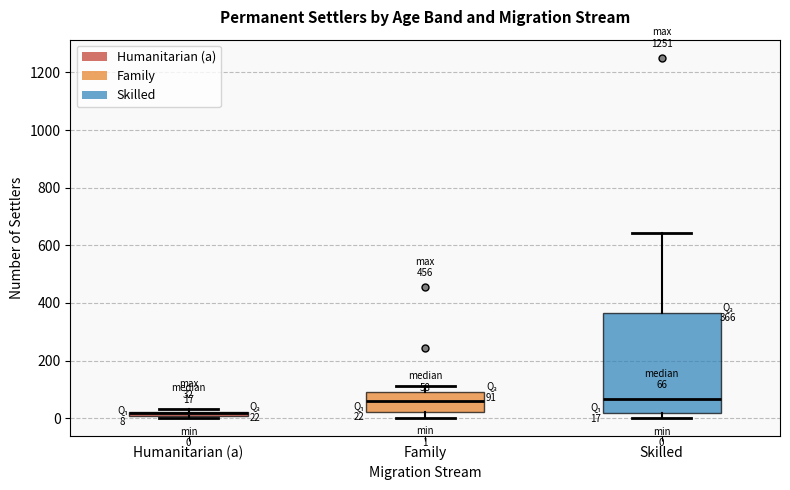

Which box is the tallest, from its lower edge to its upper edge?

Skilled